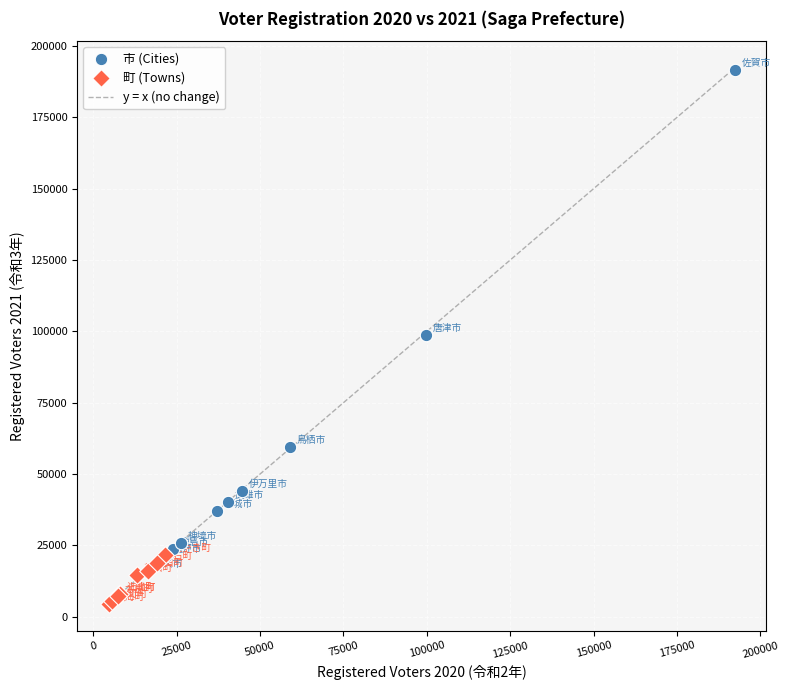

Which series contains the highest Y value?

市 (Cities)